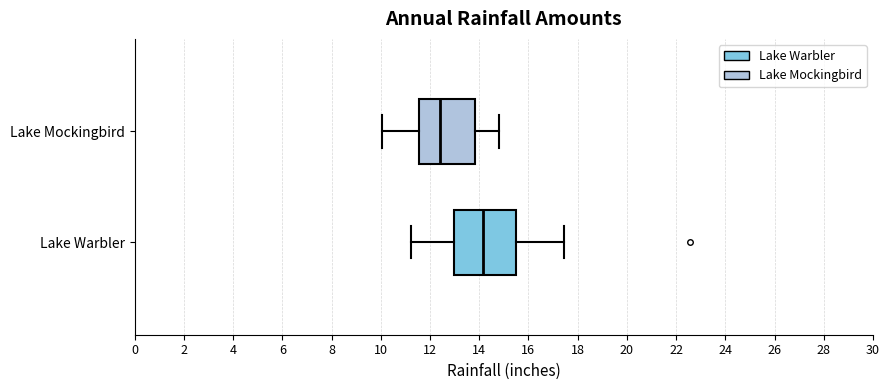

Which box's median line is the furthest to the right?

Lake Warbler